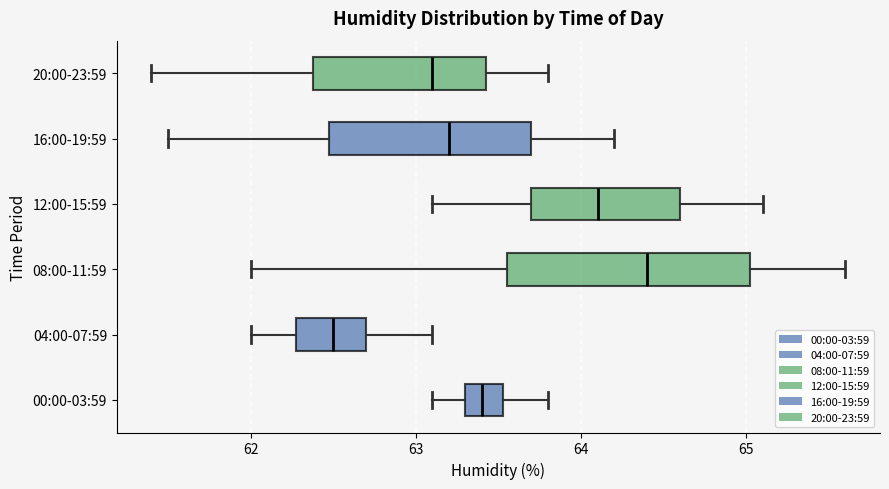

Reading bottom to top, read every box against the x-axis: the position of its median line, the range the box covers, and the ends of its whiskers. The values are not printed on the chart, so give them approximately, as read against the axis.

00:00-03:59: median 63.4, box 63.3 to 63.5, whiskers 63.1 to 63.8
04:00-07:59: median 62.5, box 62.3 to 62.7, whiskers 62.0 to 63.1
08:00-11:59: median 64.4, box 63.6 to 65.0, whiskers 62.0 to 65.6
12:00-15:59: median 64.1, box 63.7 to 64.6, whiskers 63.1 to 65.1
16:00-19:59: median 63.2, box 62.5 to 63.7, whiskers 61.5 to 64.2
20:00-23:59: median 63.1, box 62.4 to 63.4, whiskers 61.4 to 63.8